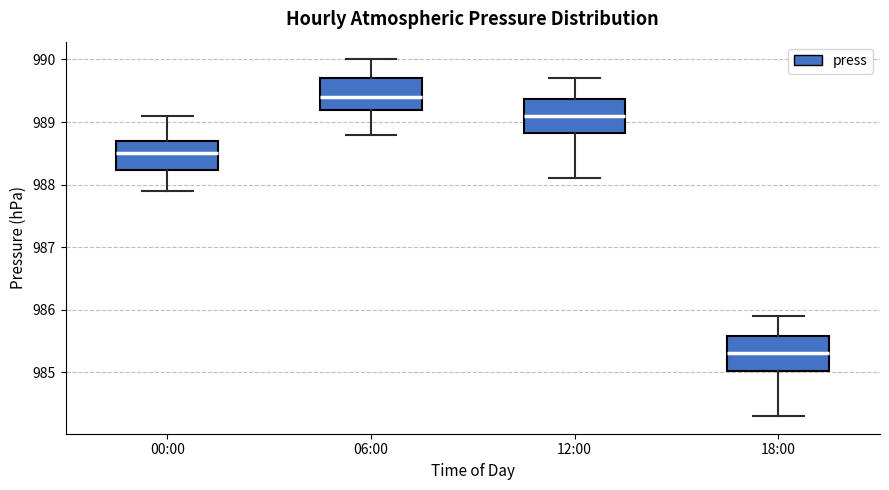

Reading left to right, transcribe this box plot: for each box, give where its median line is, the range the box spans, and where its two whiskers end, as read against the y-axis. The values are not printed on the chart, so give them approximately, as read against the axis.

00:00: median 988.5, box 988.2 to 988.7, whiskers 987.9 to 989.1
06:00: median 989.4, box 989.2 to 989.7, whiskers 988.8 to 990.0
12:00: median 989.1, box 988.8 to 989.4, whiskers 988.1 to 989.7
18:00: median 985.3, box 985.0 to 985.6, whiskers 984.3 to 985.9